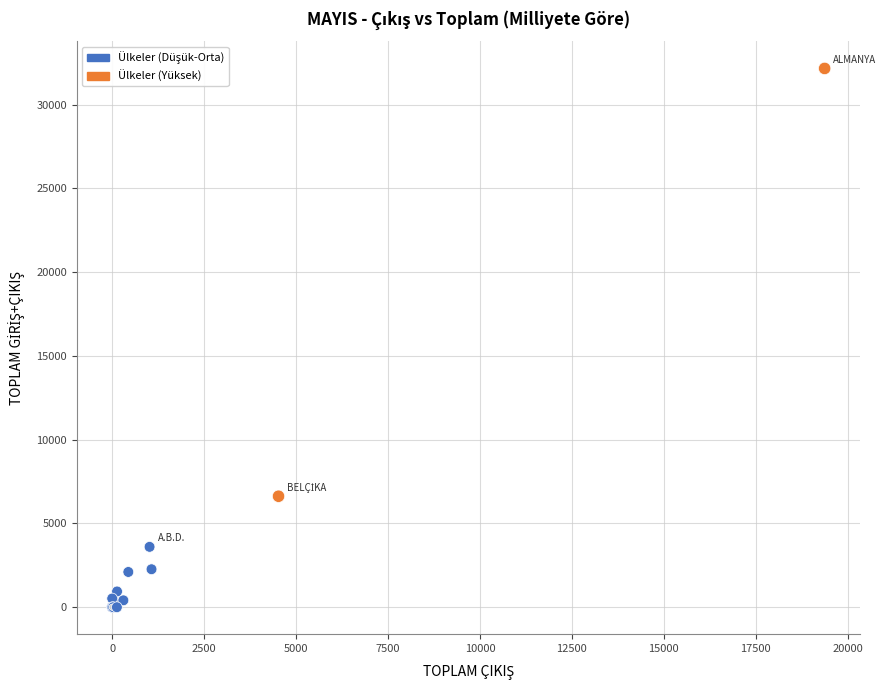

What Y value in the scatter plot is closest to 16079?

6624